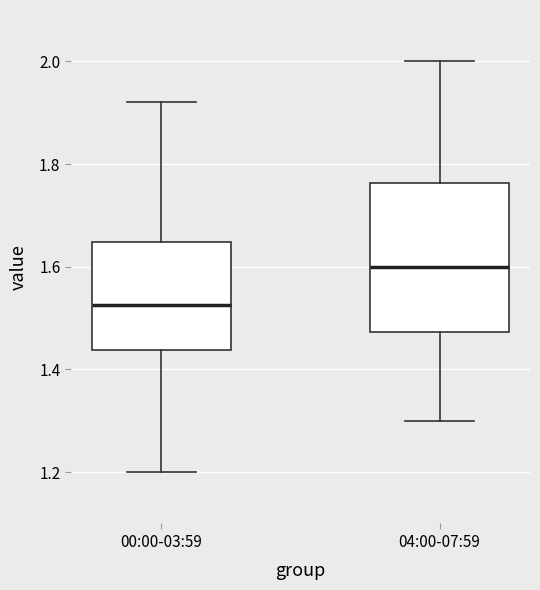

Reading left to right, read every box against the y-axis: the position of its median line, the range the box covers, and the ends of its whiskers. The values are not printed on the chart, so give them approximately, as read against the axis.

00:00-03:59: median 1.52, box 1.44 to 1.64, whiskers 1.20 to 1.92
04:00-07:59: median 1.60, box 1.48 to 1.76, whiskers 1.30 to 2.00